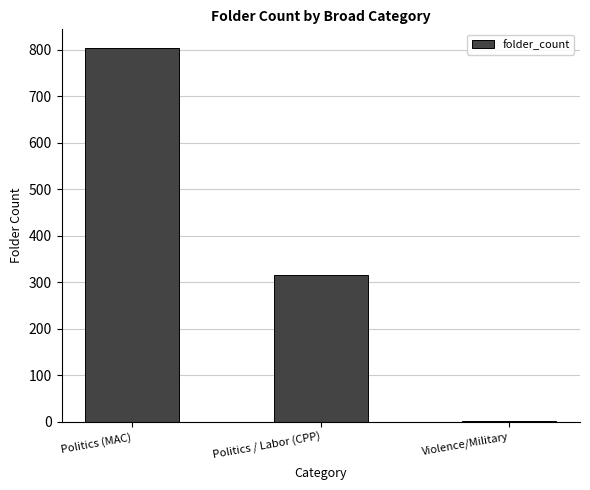

What is the change in value from Politics / Labor (CPP) to Violence/Military?

-315